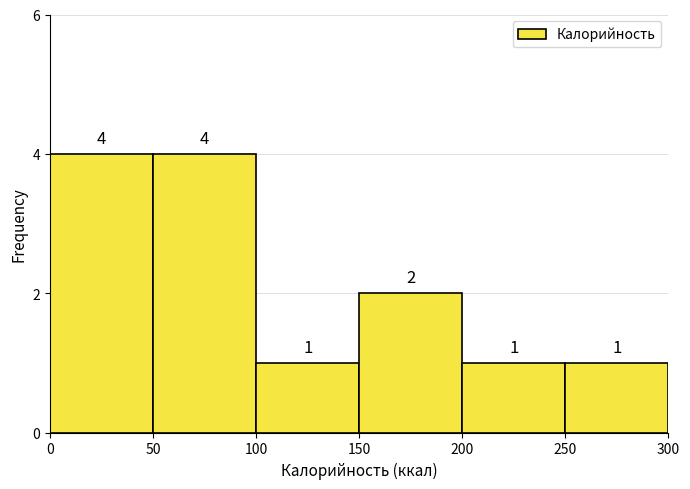

Reading left to right, transcribe this chart: for each bar, give the range it covers on the x-axis and its height.

0 to 50: 4
50 to 100: 4
100 to 150: 1
150 to 200: 2
200 to 250: 1
250 to 300: 1